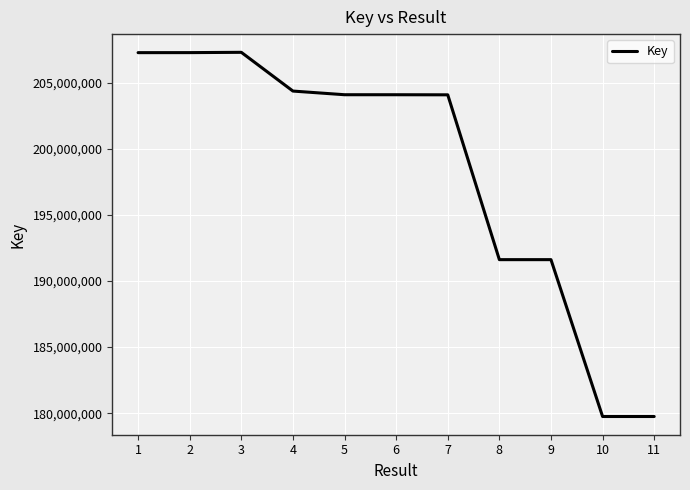

What is the change in value from 3 to 7?

-3213406